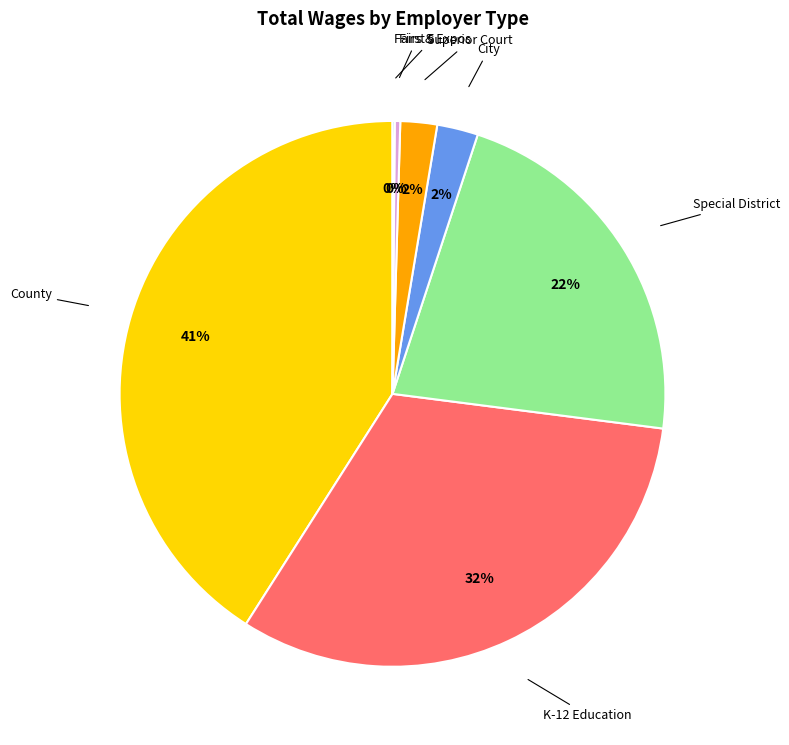

To the nearest percent, what is the average slice percentage?

14%